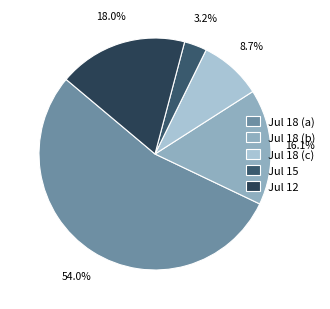

To the nearest percent, what is the average slice percentage?

20%